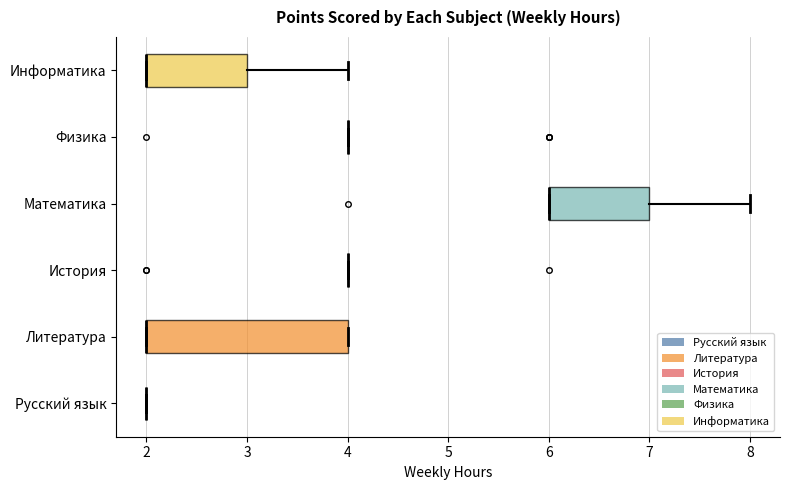

Reading bottom to top, read every box against the x-axis: the position of its median line, the range the box covers, and the ends of its whiskers. The values are not printed on the chart, so give them approximately, as read against the axis.

Русский язык: box collapsed to a line at 2, whiskers 2 to 2
Литература: median 2 (drawn on the box's left edge), box 2 to 4, whiskers 2 to 4
История: box collapsed to a line at 4, whiskers 4 to 4
Математика: median 6 (drawn on the box's left edge), box 6 to 7, whiskers 6 to 8
Физика: box collapsed to a line at 4, whiskers 4 to 4
Информатика: median 2 (drawn on the box's left edge), box 2 to 3, whiskers 2 to 4